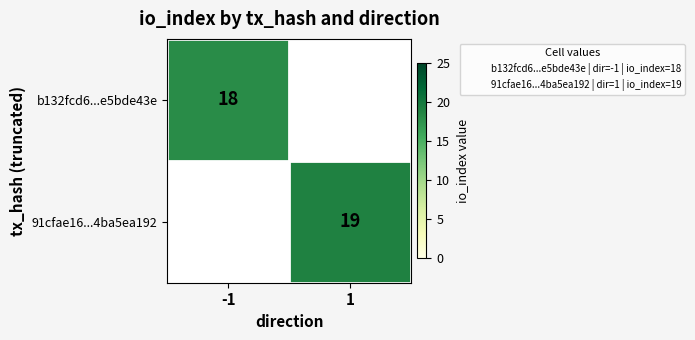

Is it true that 91cfae16...4ba5ea192 equals 31 at 1?

False